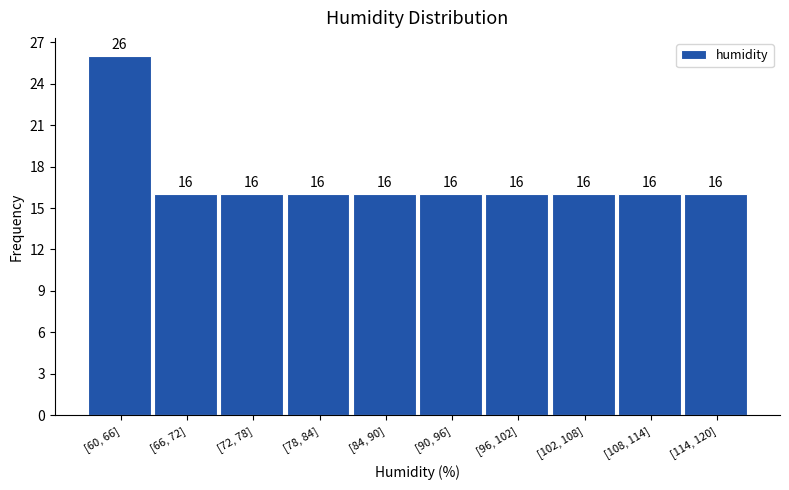

Reading right to left, what are all the values shown in this chart?

[114, 120]=16	[108, 114]=16	[102, 108]=16	[96, 102]=16	[90, 96]=16	[84, 90]=16	[78, 84]=16	[72, 78]=16	[66, 72]=16	[60, 66]=26